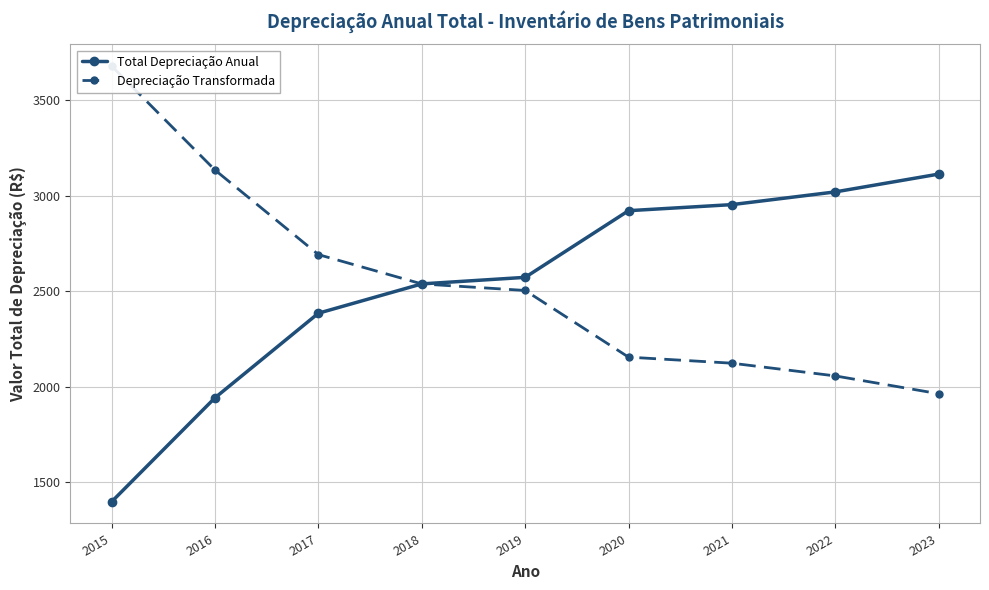

What is the value of the Total Depreciação Anual point at the 6th from the left?

2921.4